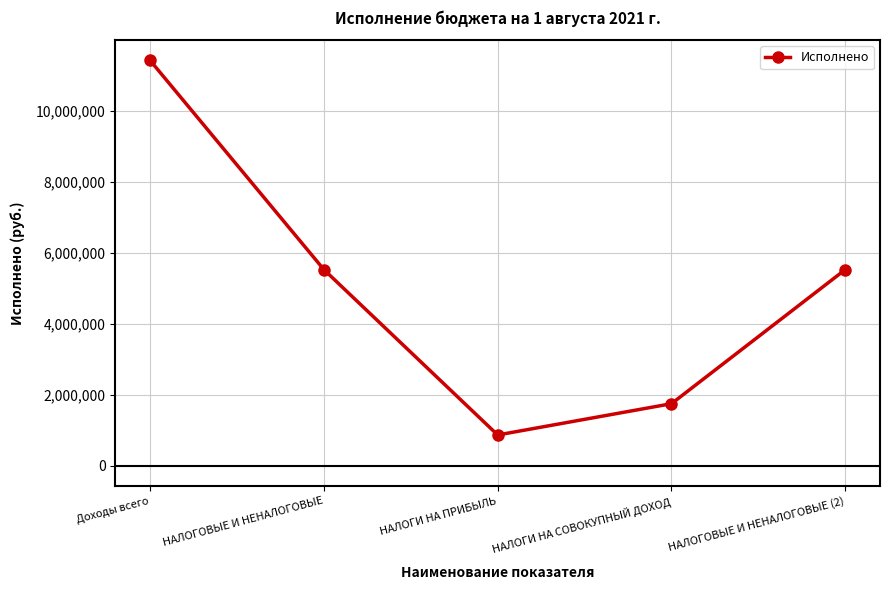

How many values are below 5524410?

2